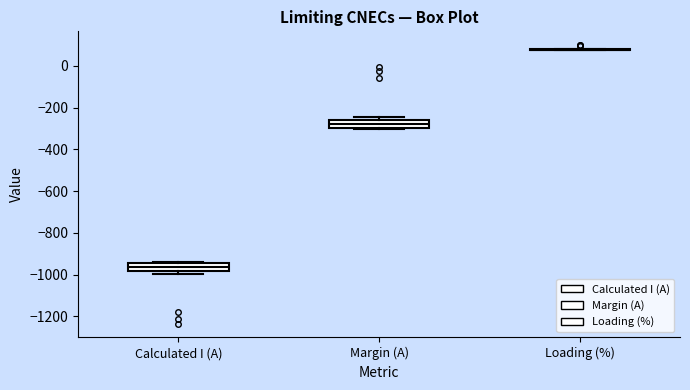

Reading left to right, transcribe this box plot: for each box, give where its median line is, the range the box spans, and where its two whiskers end, as read against the y-axis. The values are not printed on the chart, so give them approximately, as read against the axis.

Calculated I (A): median -960, box -980 to -940, whiskers -1000 to -940
Margin (A): median -280, box -300 to -260, whiskers -300 to -240
Loading (%): box collapsed to a line at 80, whiskers 80 to 80